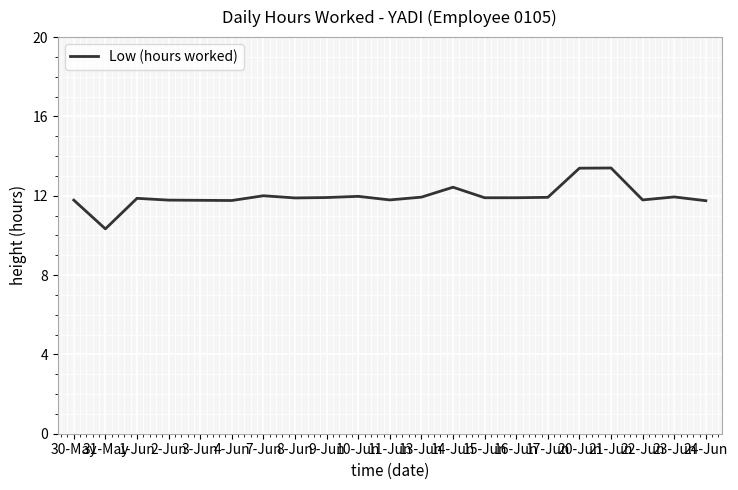

Which label corresponds to the smallest value in the chart?

31-May